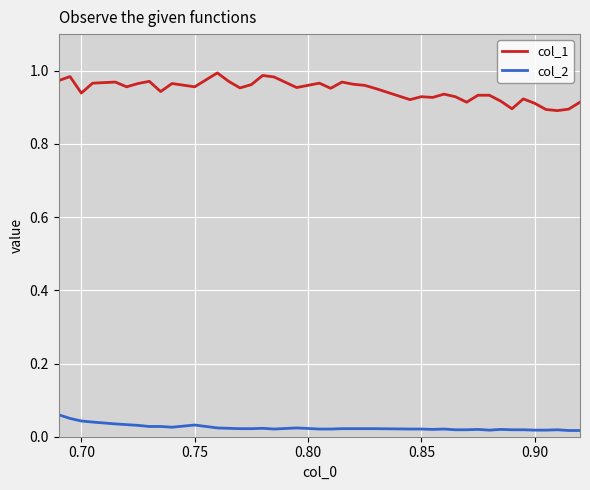

Rank the series by their average value, from lowest to highest.

col_2, col_1